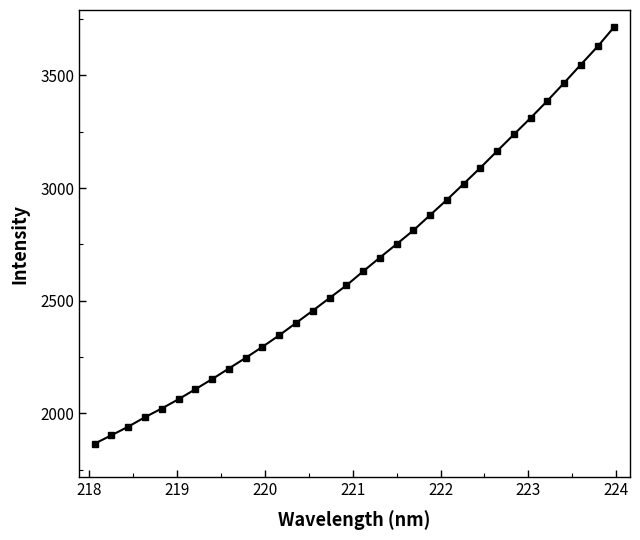

What is the sum of all values?

85341.7